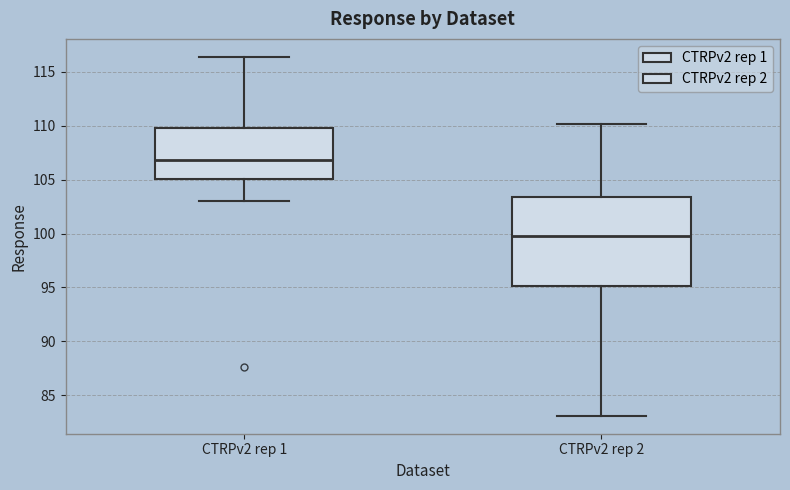

Reading left to right, read every box against the y-axis: the position of its median line, the range the box covers, and the ends of its whiskers. The values are not printed on the chart, so give them approximately, as read against the axis.

CTRPv2 rep 1: median 107.0, box 105.0 to 110.0, whiskers 103.0 to 116.5
CTRPv2 rep 2: median 100.0, box 95.0 to 103.5, whiskers 83.0 to 110.0